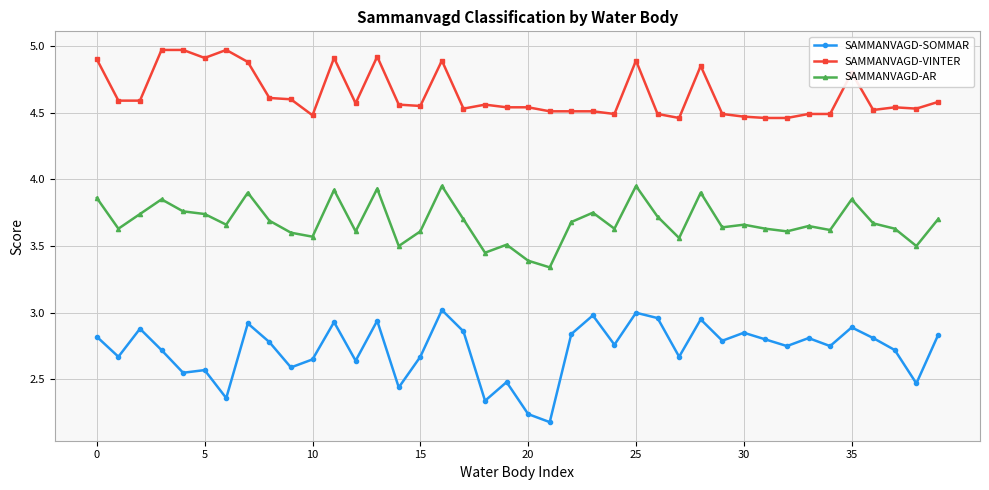

Is this an area chart (filled region under the line)?

No